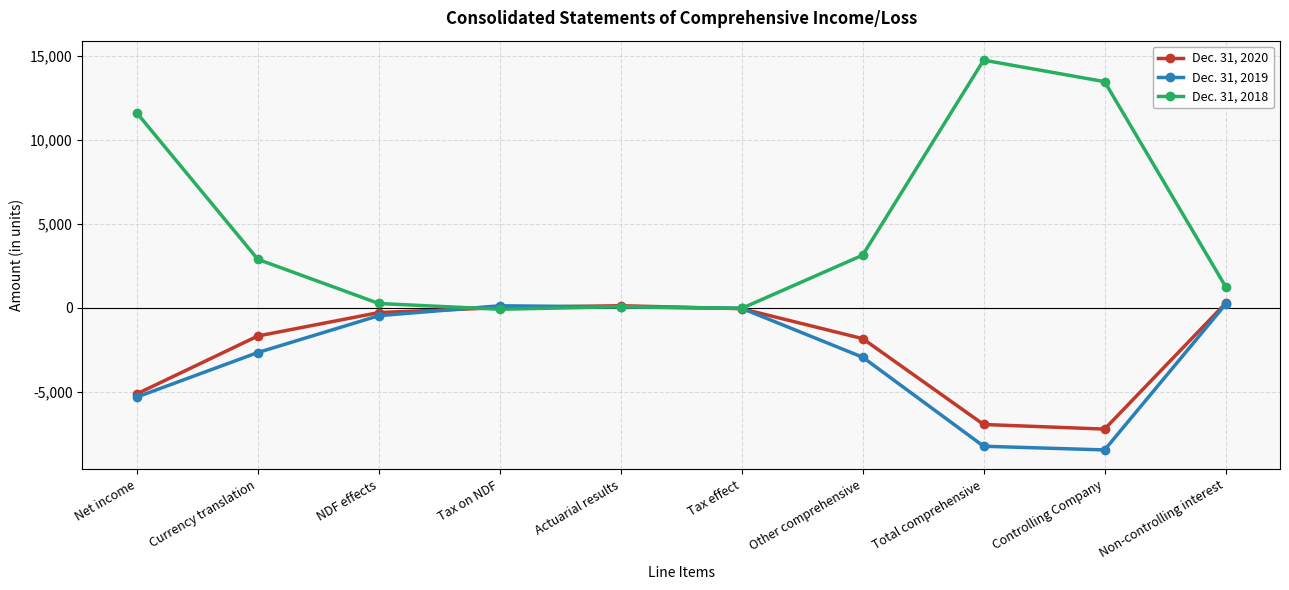

What is the label of the 6th point from the right?

Actuarial results